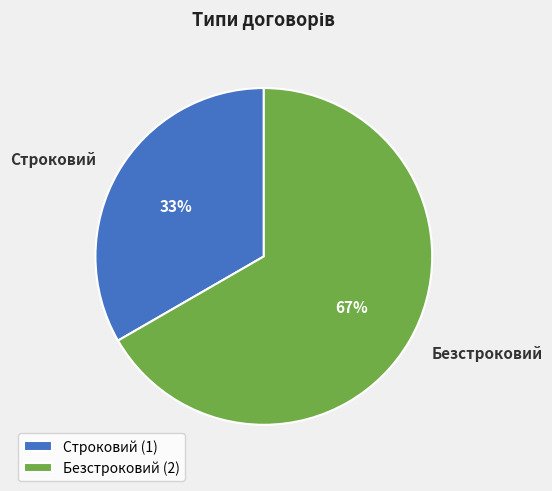

To the nearest percent, what is the average slice percentage?

50%